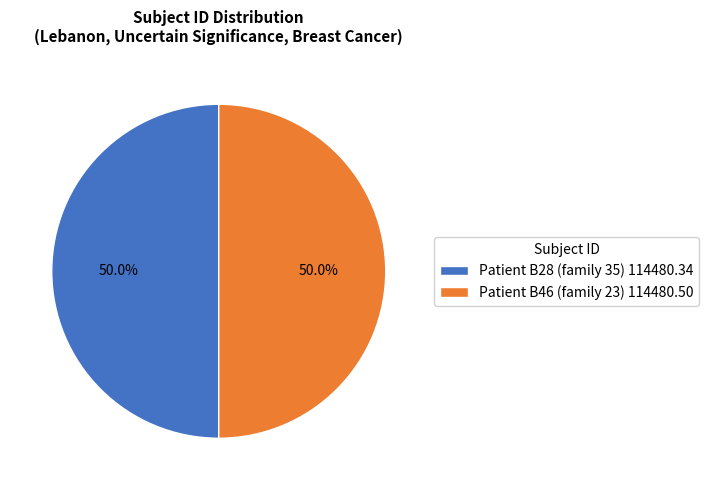

What portion of the pie excludes Patient B46 (family 23)?

50.0%